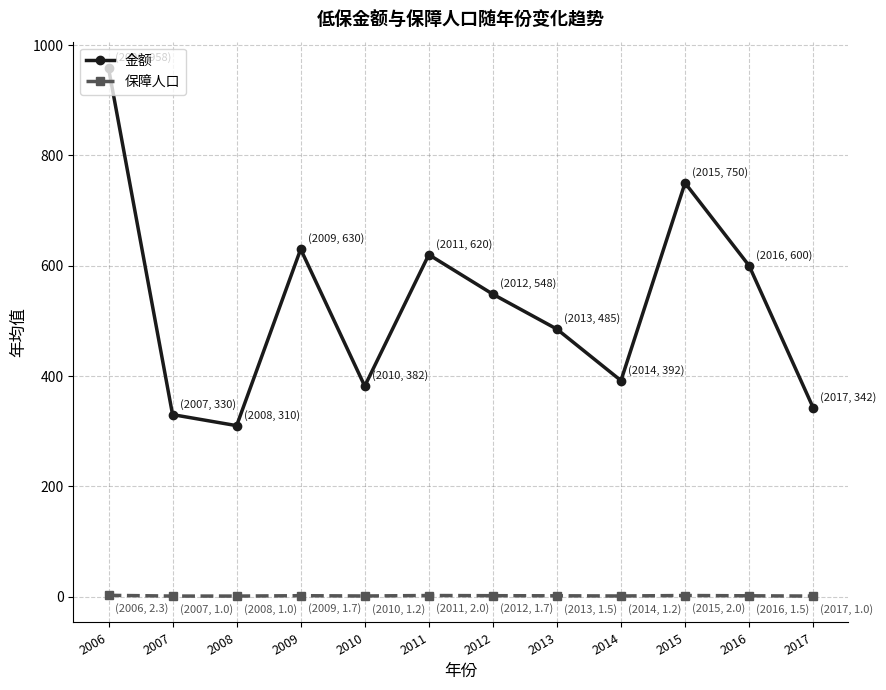

Does the chart display data point markers on the line(s)?

Yes